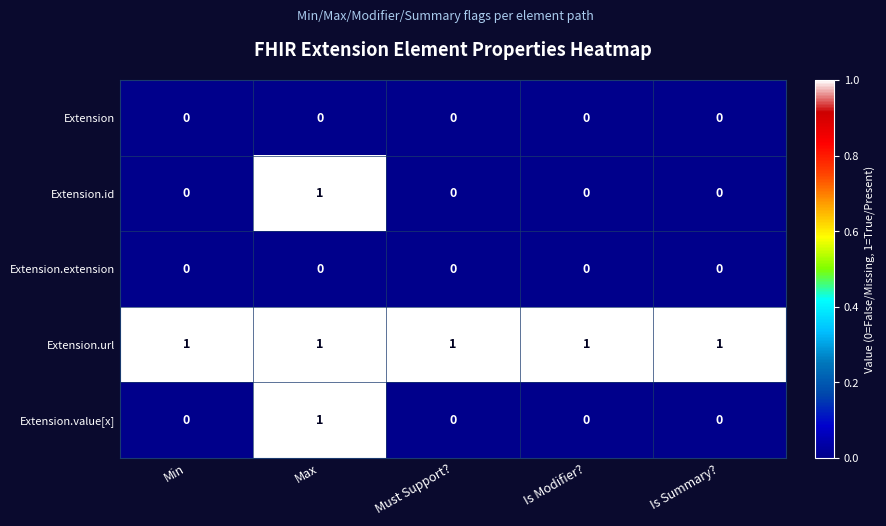

At how many categories does at least one series exceed 0?

5